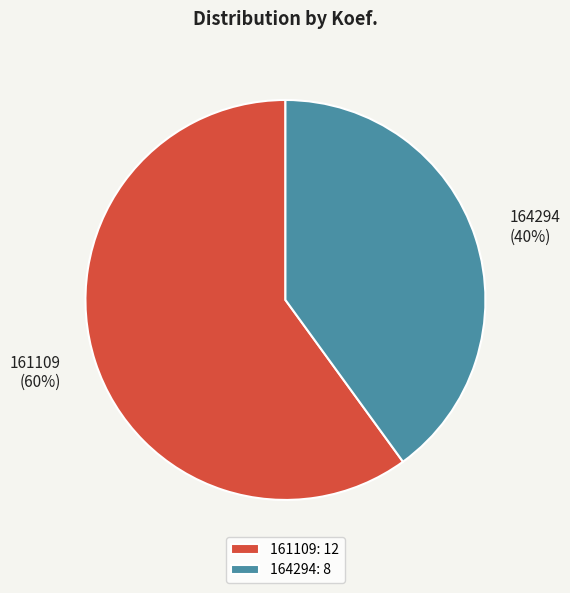

Does any single category account for the majority?

Yes